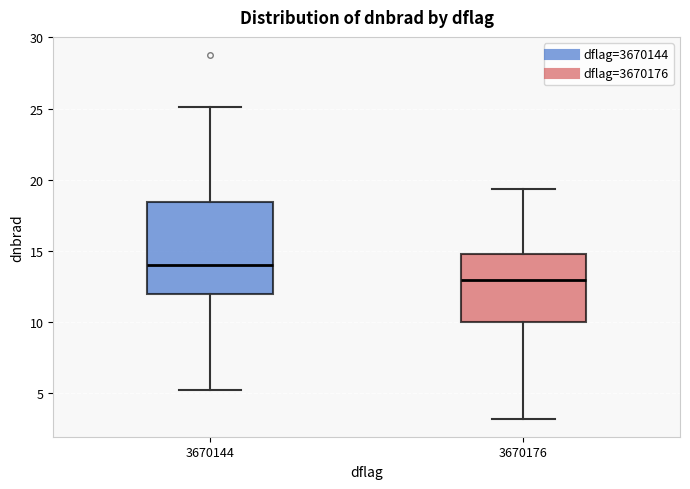

Reading left to right, read every box against the y-axis: the position of its median line, the range the box covers, and the ends of its whiskers. The values are not printed on the chart, so give them approximately, as read against the axis.

3670144: median 14.0, box 12.0 to 18.5, whiskers 5.0 to 25.0
3670176: median 13.0, box 10.0 to 15.0, whiskers 3.0 to 19.5